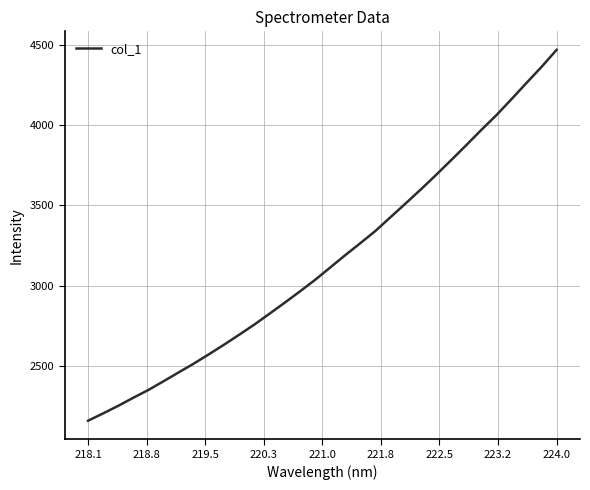

What is the difference between the maximum and minimum values?

2312.1